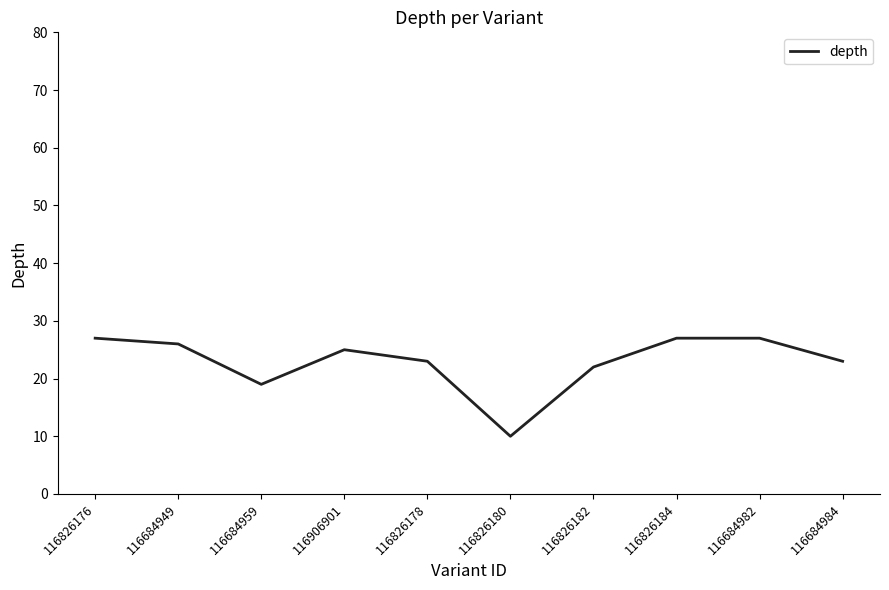

Reading right to left, list all the values displayed in this chart.

23	27	27	22	10	23	25	19	26	27